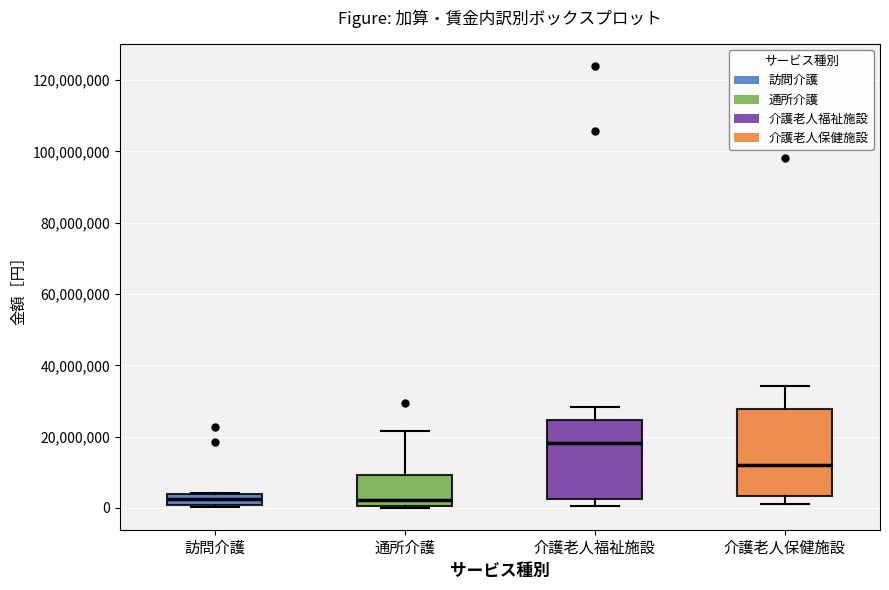

Which box is the tallest, from its lower edge to its upper edge?

介護老人保健施設